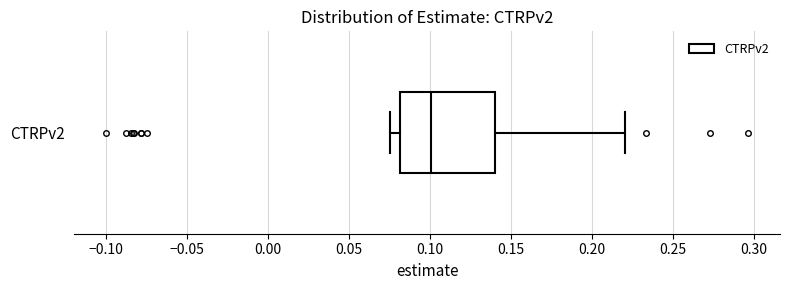

Read this box plot against the x-axis: the position of the median line, the range covered by the box, and the ends of both whiskers. The values are not printed on the chart, so give them approximately, as read against the axis.

median 0.100, box 0.080 to 0.140, whiskers 0.075 to 0.220